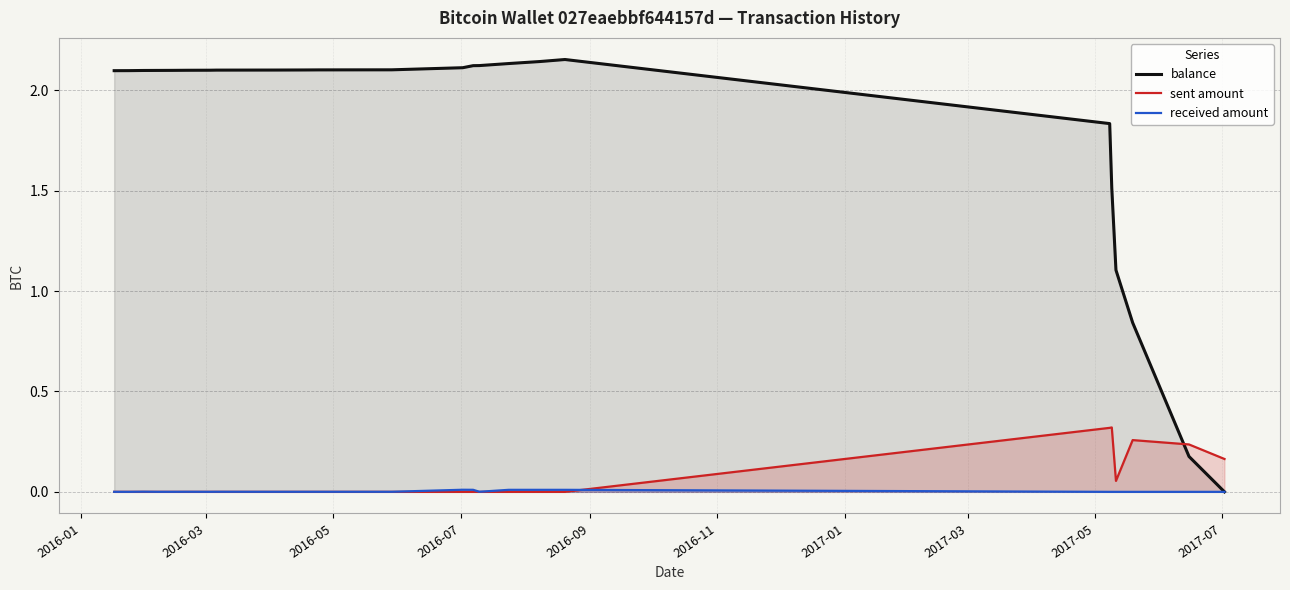

Which series has the largest total across all categories?

balance